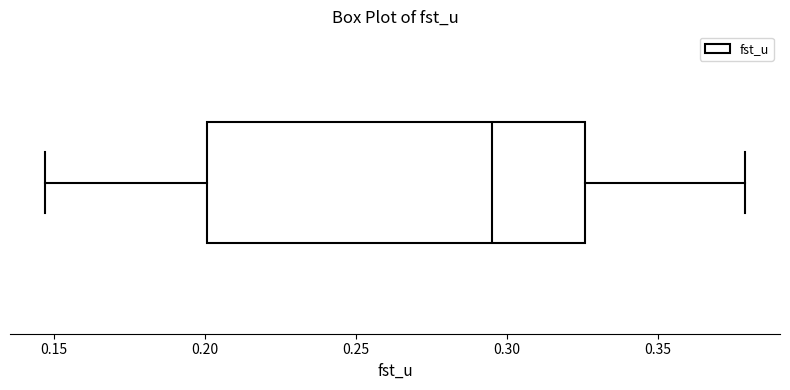

Read this box plot against the x-axis: the position of the median line, the range covered by the box, and the ends of both whiskers. The values are not printed on the chart, so give them approximately, as read against the axis.

median 0.295, box 0.200 to 0.325, whiskers 0.145 to 0.380